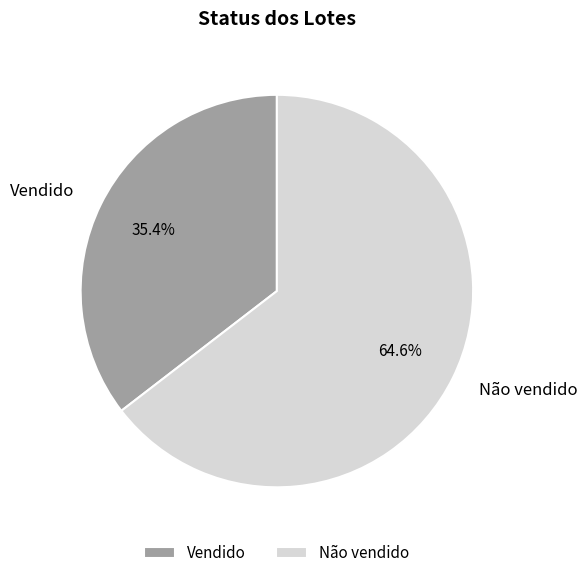

The Vendido slice represents 35% of the pie. True or false?

True